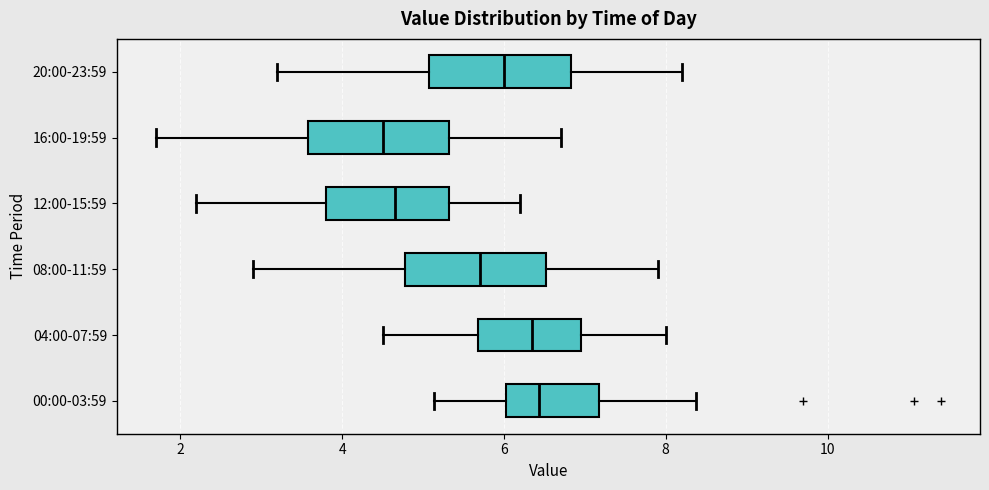

Reading bottom to top, read every box against the x-axis: the position of its median line, the range the box covers, and the ends of its whiskers. The values are not printed on the chart, so give them approximately, as read against the axis.

00:00-03:59: median 6.4, box 6.0 to 7.2, whiskers 5.2 to 8.4
04:00-07:59: median 6.4, box 5.6 to 7.0, whiskers 4.6 to 8.0
08:00-11:59: median 5.8, box 4.8 to 6.6, whiskers 3.0 to 8.0
12:00-15:59: median 4.6, box 3.8 to 5.4, whiskers 2.2 to 6.2
16:00-19:59: median 4.6, box 3.6 to 5.4, whiskers 1.8 to 6.8
20:00-23:59: median 6.0, box 5.0 to 6.8, whiskers 3.2 to 8.2